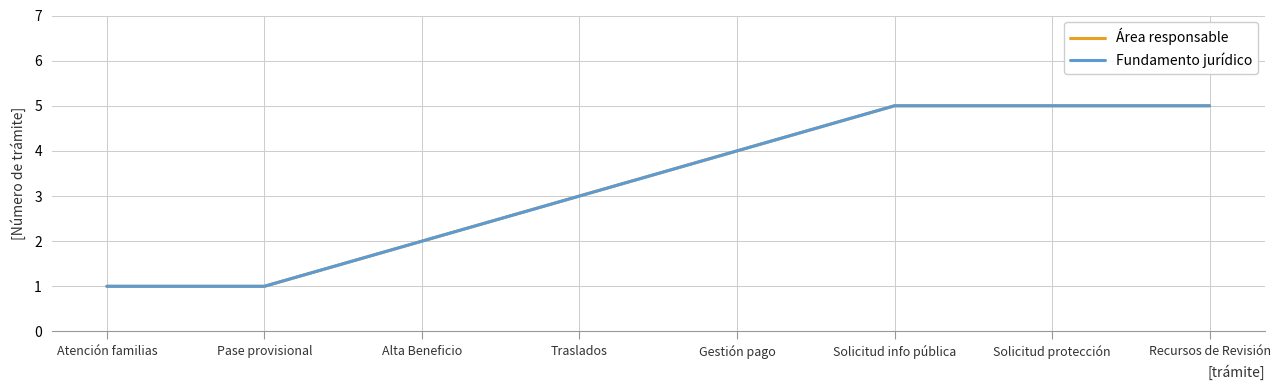

At which category is the sum across all series the highest?

Solicitud info pública